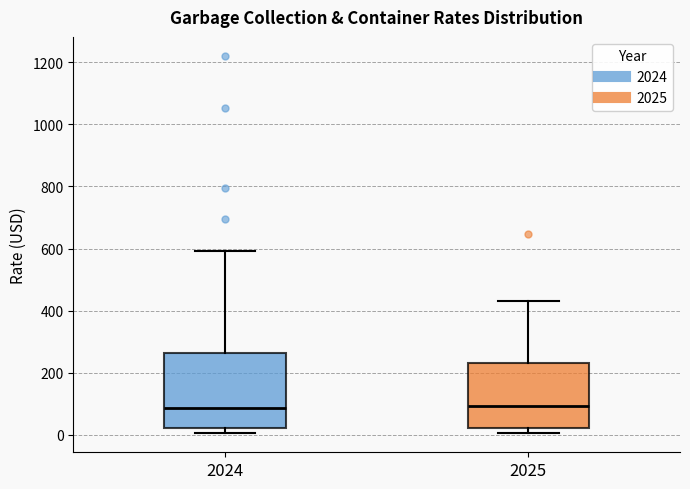

Reading left to right, read every box against the y-axis: the position of its median line, the range the box covers, and the ends of its whiskers. The values are not printed on the chart, so give them approximately, as read against the axis.

2024: median 80, box 20 to 260, whiskers 0 to 600
2025: median 100, box 20 to 240, whiskers 0 to 440